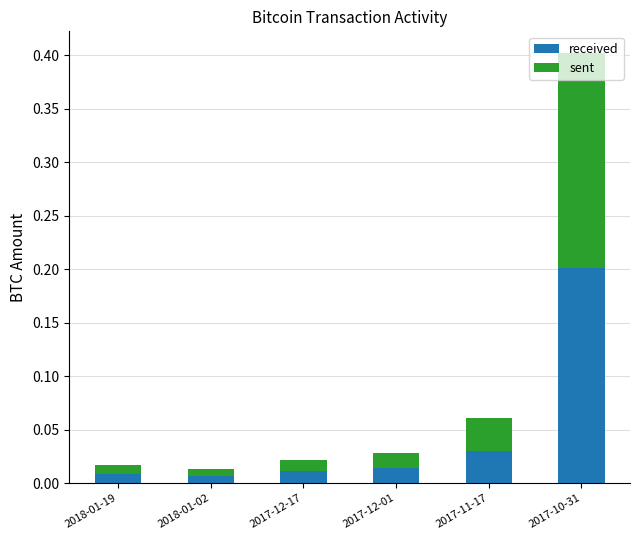

True or false: received has a value of 0.2 at 2017-10-31.

True